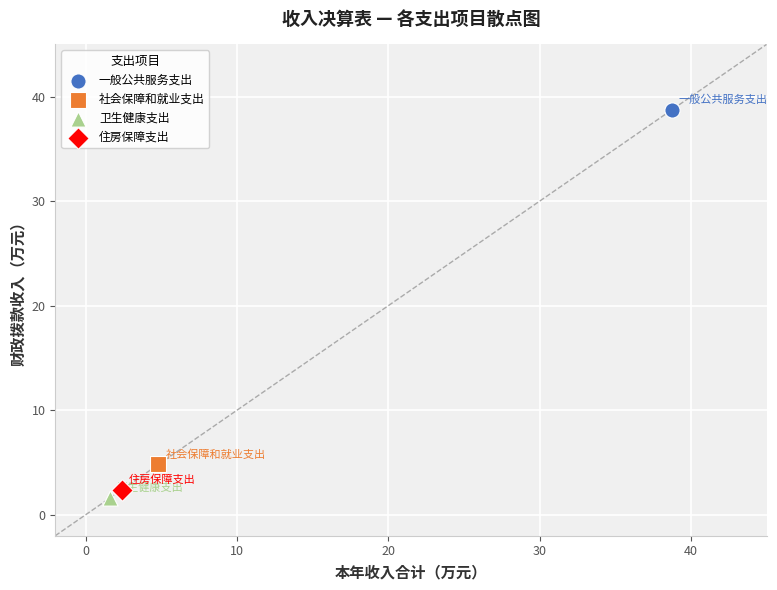

What are all the series names shown in the legend?

一般公共服务支出, 社会保障和就业支出, 卫生健康支出, 住房保障支出